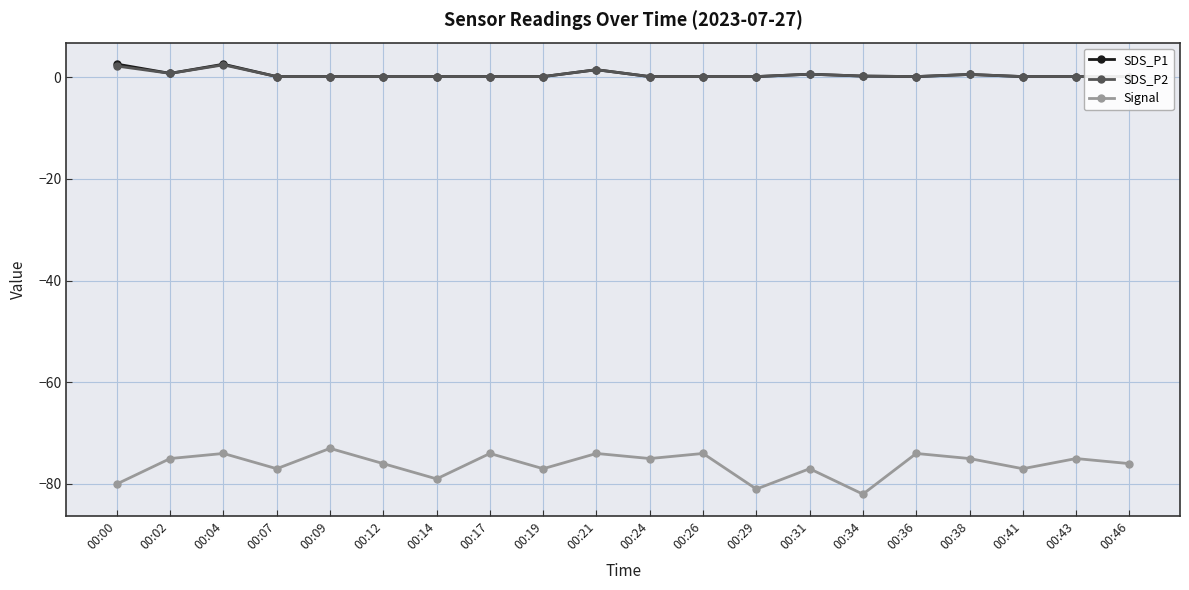

At which category does SDS_P1 reach its first local peak?

00:04